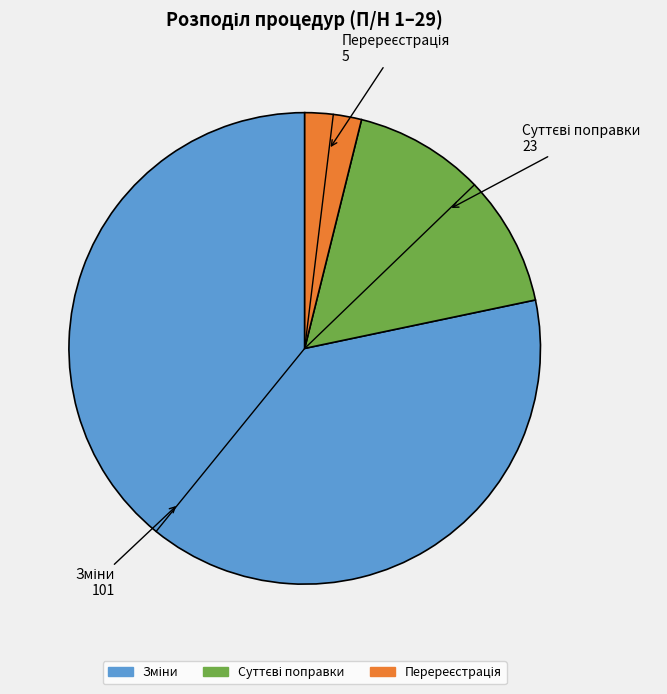

Is there any slice that represents more than half of the pie?

Yes